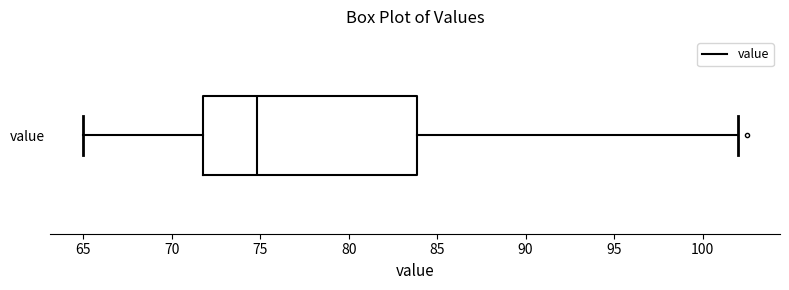

Read this box plot against the x-axis: the position of the median line, the range covered by the box, and the ends of both whiskers. The values are not printed on the chart, so give them approximately, as read against the axis.

median 75, box 72 to 84, whiskers 65 to 102